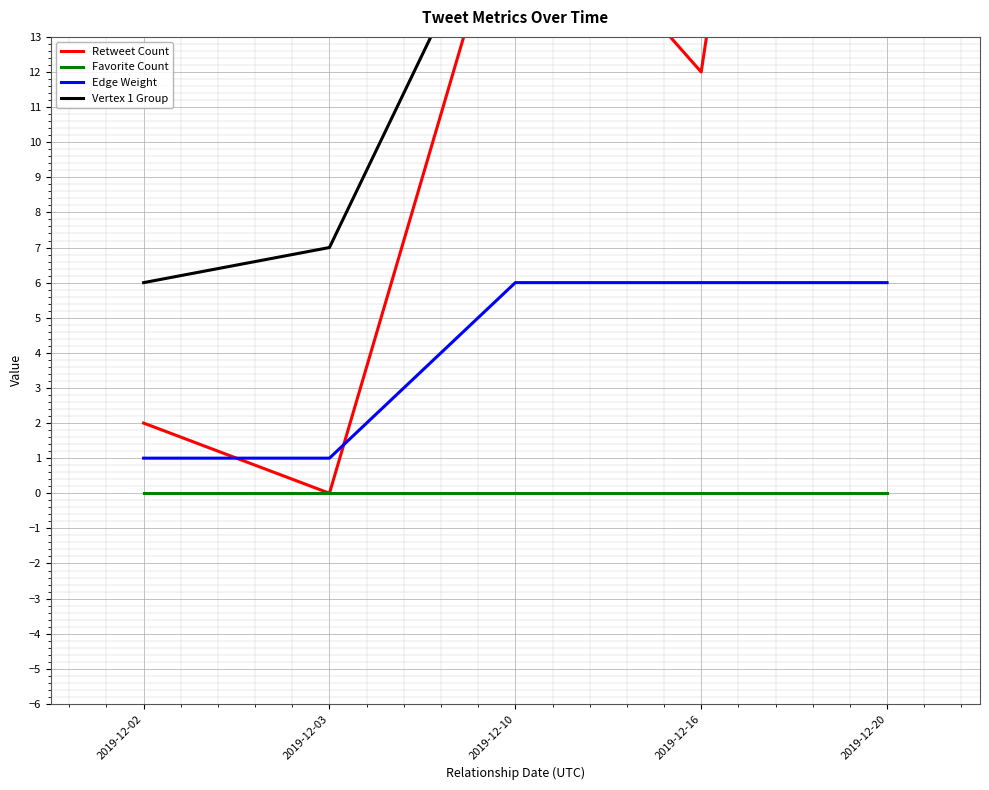

Between 2019-12-10 and 2019-12-20, which series saw the biggest shift?

Retweet Count